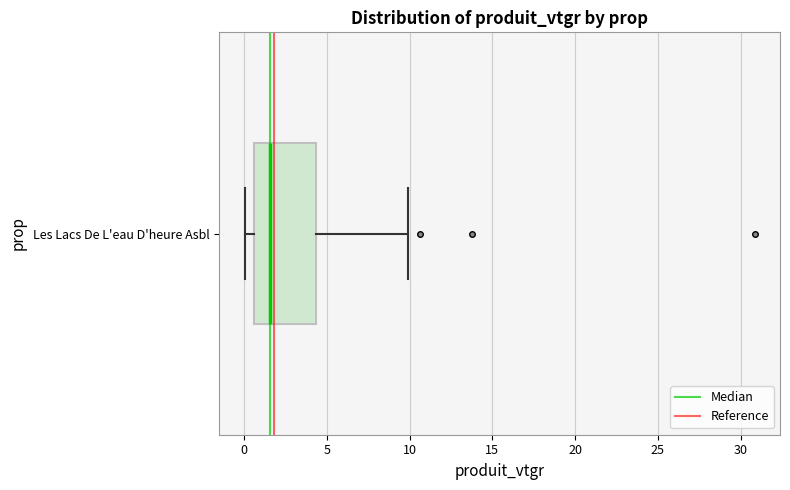

Transcribe this box plot: give where the median line is, the range the box spans, and where the two whiskers end, as read against the x-axis. The values are not printed on the chart, so give them approximately, as read against the axis.

median 1.5, box 0.5 to 4.5, whiskers 0.0 to 10.0